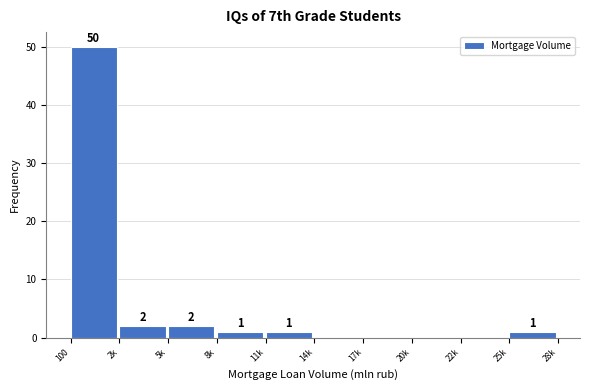

Reading right to left, transcribe all the data shown in this chart.

25k=1	22k=0	20k=0	17k=0	14k=0	11k=1	8k=1	5k=2	2k=2	100=50